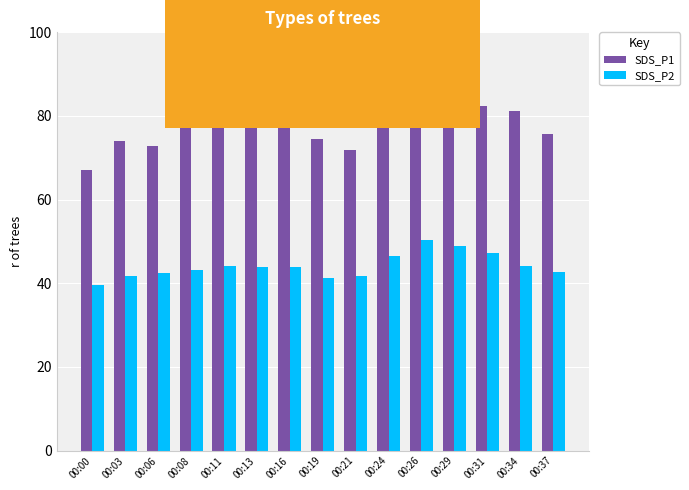

Is the value of SDS_P2 at 00:13 greater than the value of SDS_P1 at 00:13?

No